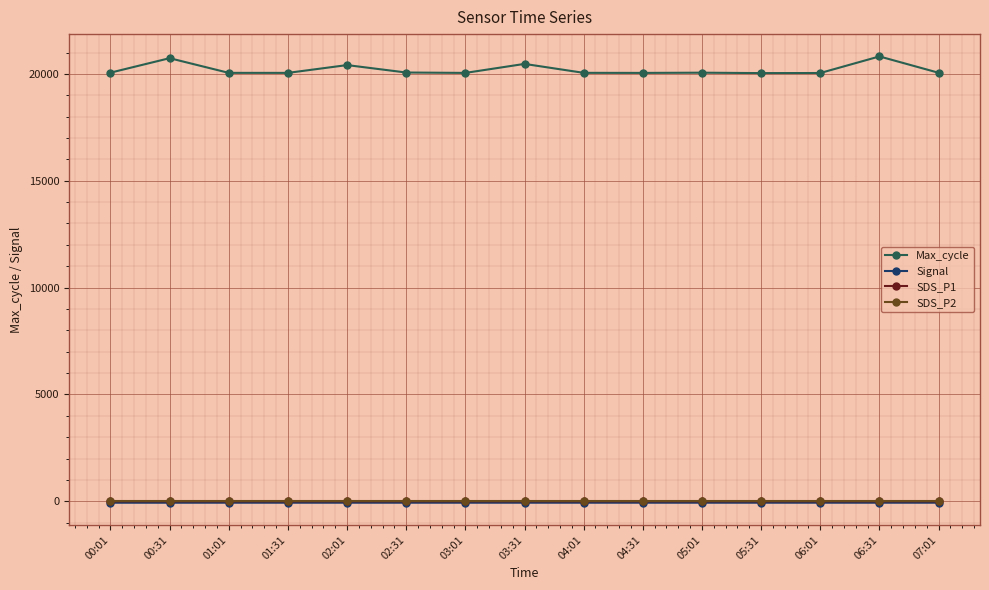

What is the value of the Max_cycle point at the 5th from the left?

20412.0